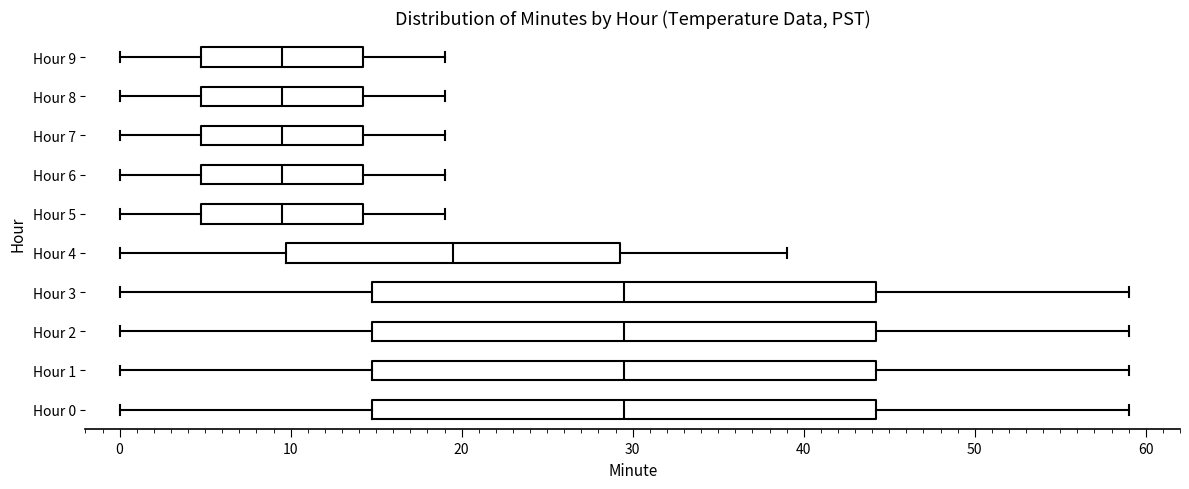

Where does the left whisker of the box for Hour 0 end on the x-axis? The values are not printed on the chart, so give them approximately, as read against the axis.

0